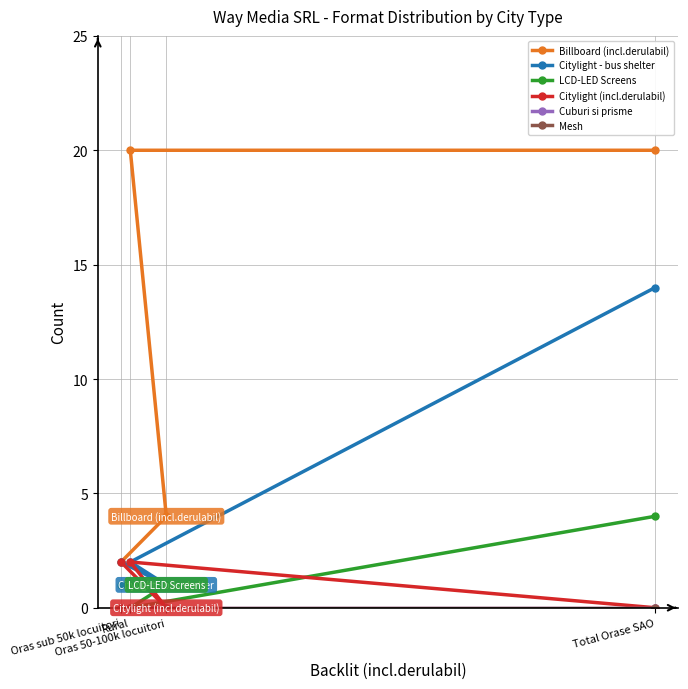

How many intersections are there between LCD-LED Screens and Citylight (incl.derulabil)?

3